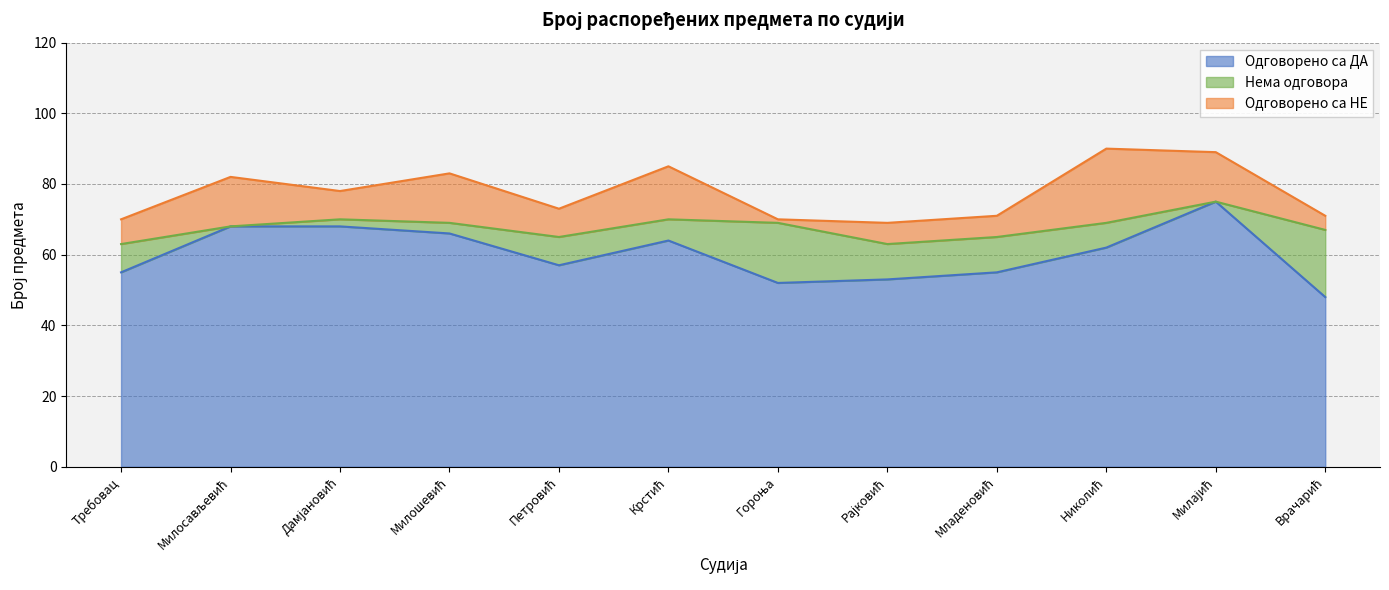

Does the chart have visible grid lines?

Yes